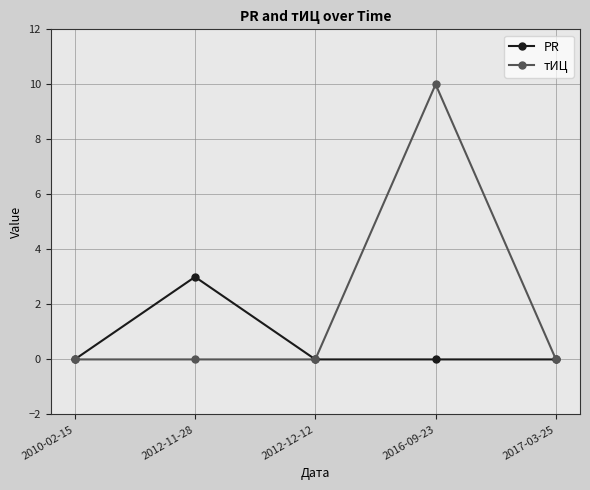

Count the number of data series in this chart.

2